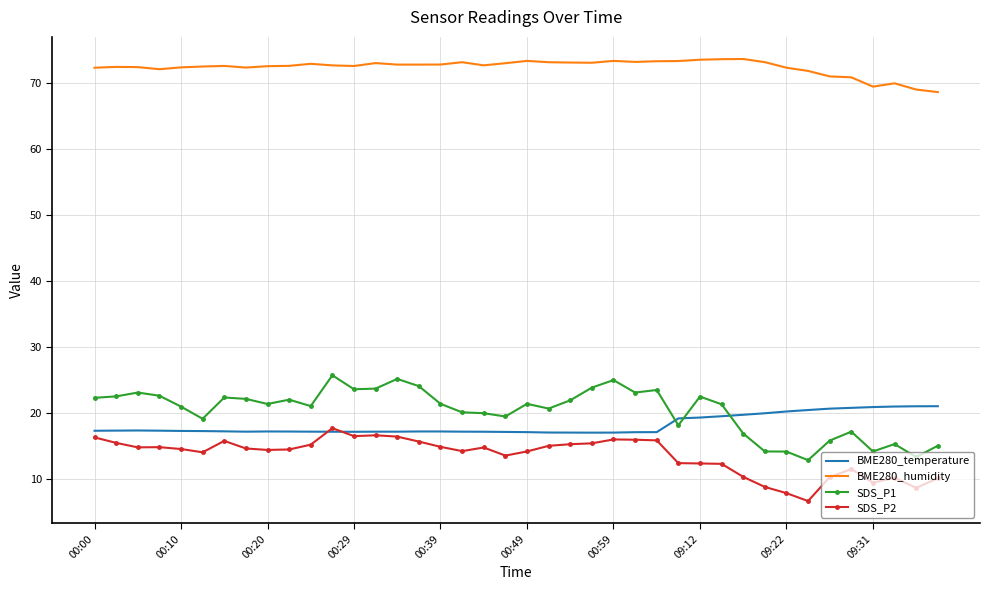

List the series in order of their peak value, lowest first.

SDS_P2, BME280_temperature, SDS_P1, BME280_humidity